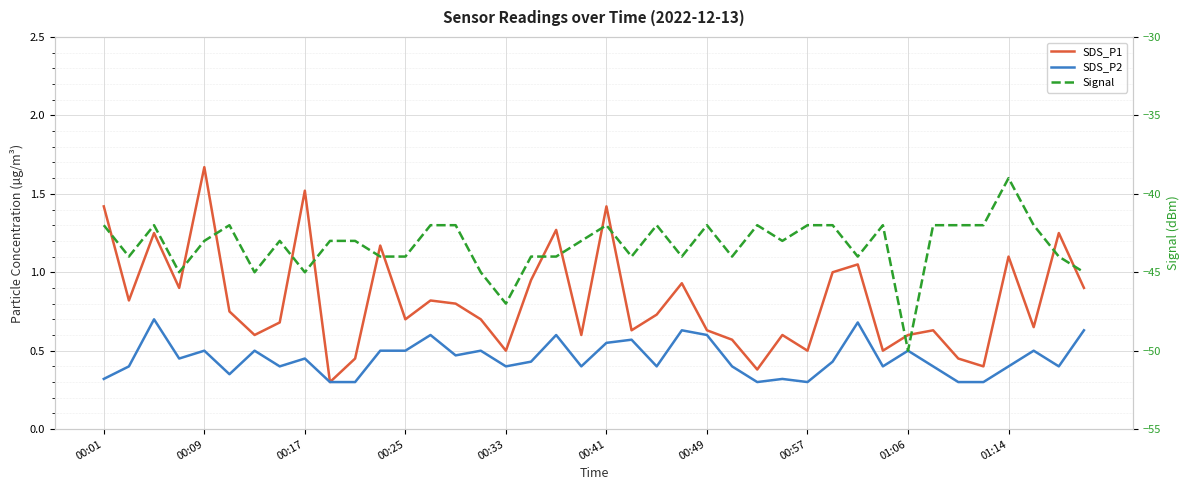

Is the value of Signal at 33 greater than the value of SDS_P2 at 13?

No